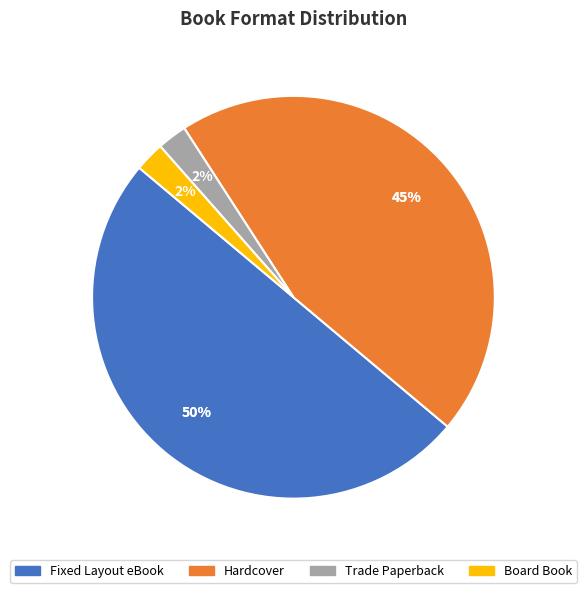

How many slices are in this pie chart?

4